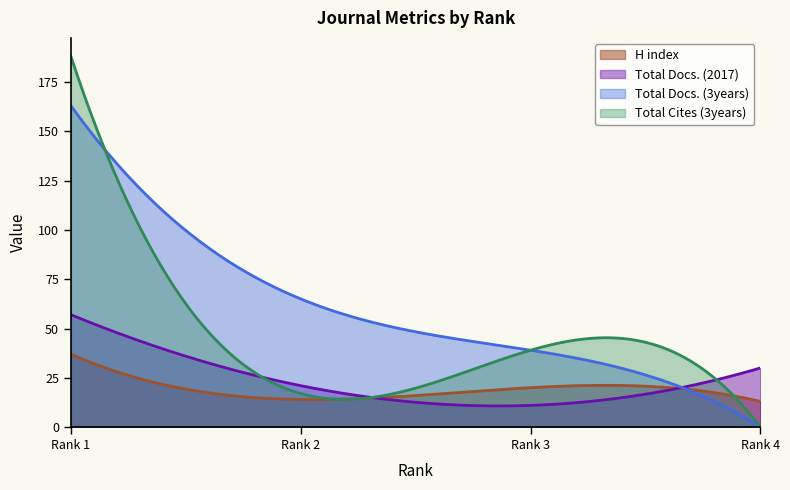

What is the difference between the second highest and second lowest values in the Total Cites (3years) series?

183.0